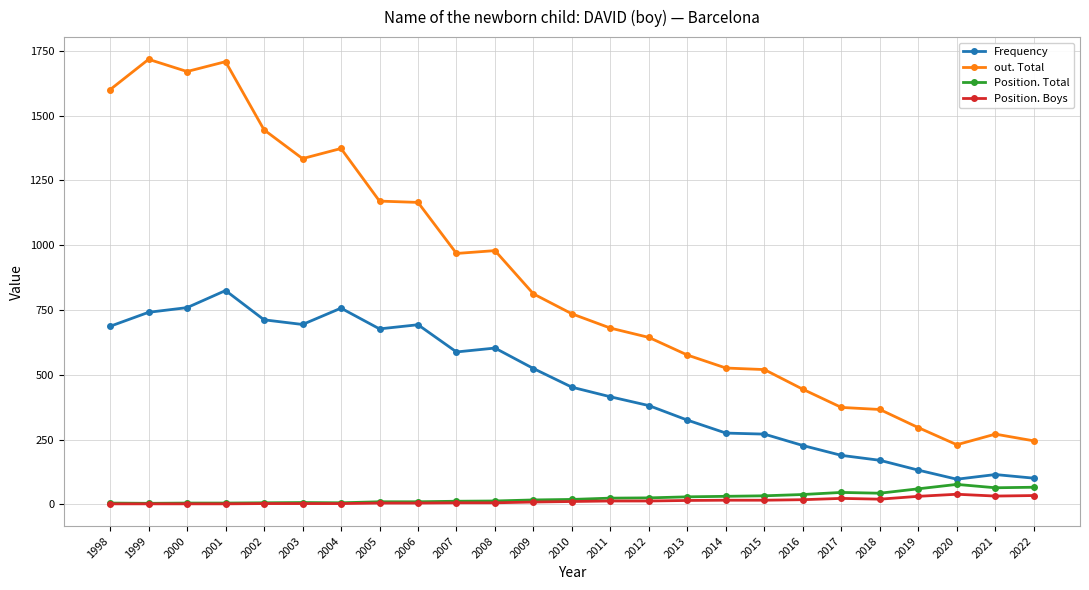

True or false: Position. Boys has more than 1 interior local peaks.

True